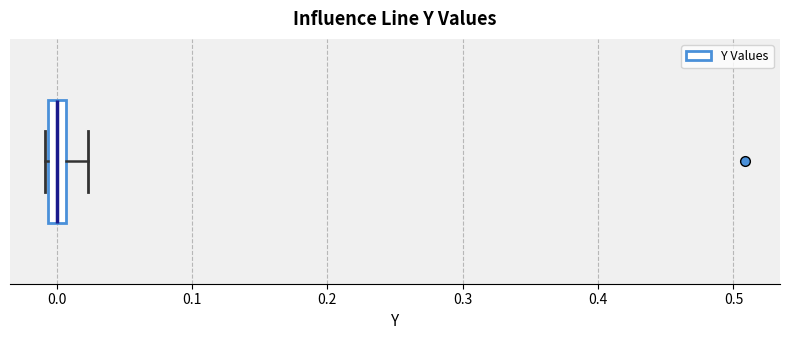

Where does the right whisker of the box end on the x-axis? The values are not printed on the chart, so give them approximately, as read against the axis.

0.02